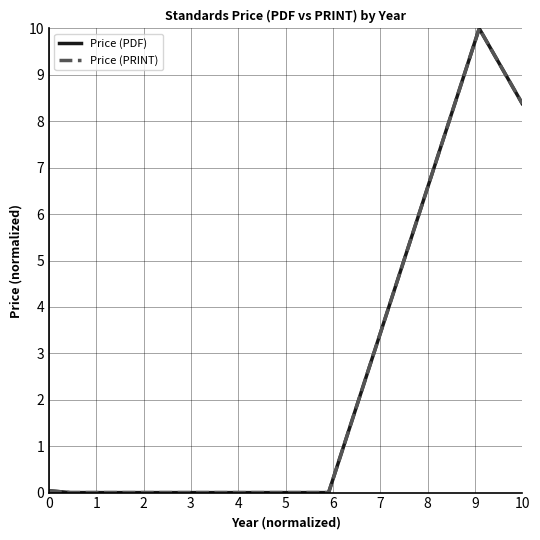

Does the chart display data point markers on the line(s)?

No